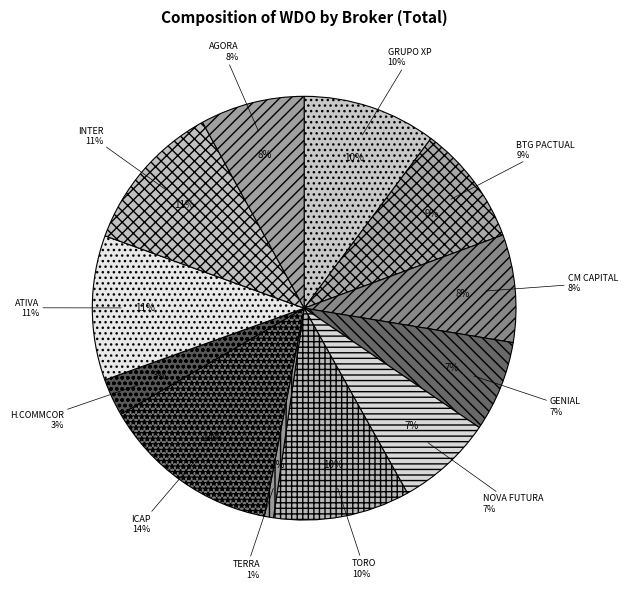

Rank the categories by value from lowest to highest.

TERRA INVESTIMENTOS DTVM LTDA, H.COMMCOR DTVM LTDA, GENIAL INSTITUCIONAL CCTVM S/A, NOVA FUTURA CTVM LTDA, AGORA CTVM S/A, CM CAPITAL MARKETS CCTVM LTDA, BTG PACTUAL CTVM S/A, GRUPO XP, TORO CTVM LTDA, ATIVA INVESTIMENTOS S/A CTCV, INTER DTVM LTDA, ICAP DO BRASIL CTVM LTDA